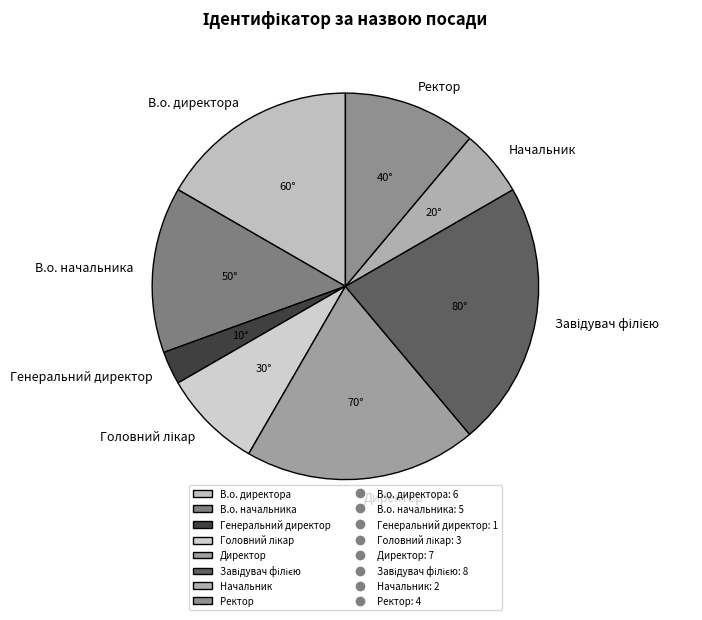

Between В.о. директора and Директор, which is larger?

Директор